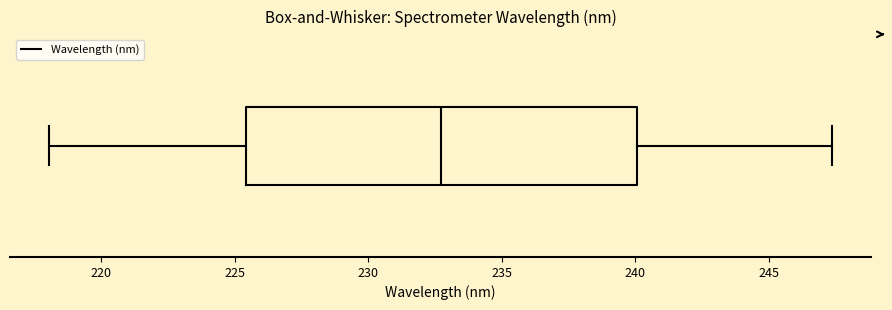

Transcribe this box plot: give where the median line is, the range the box spans, and where the two whiskers end, as read against the x-axis. The values are not printed on the chart, so give them approximately, as read against the axis.

median 232.5, box 225.5 to 240.0, whiskers 218.0 to 247.5